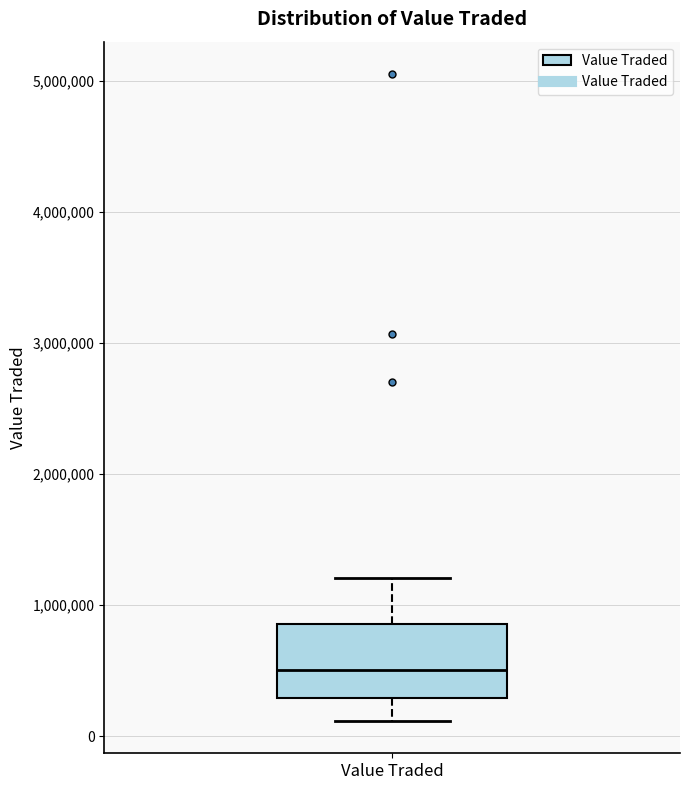

Transcribe this box plot: give where the median line is, the range the box spans, and where the two whiskers end, as read against the y-axis. The values are not printed on the chart, so give them approximately, as read against the axis.

median 500000, box 300000 to 900000, whiskers 100000 to 1200000